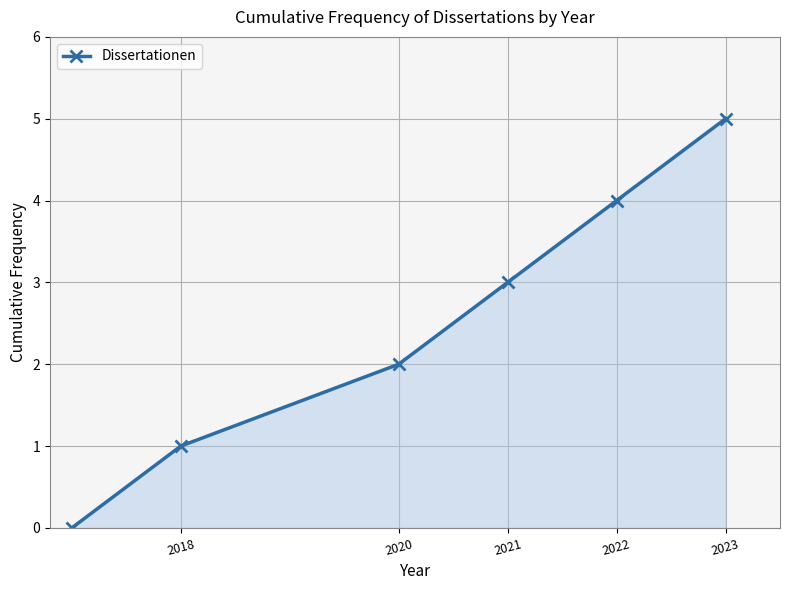

What is the difference between the maximum and second lowest values?

4